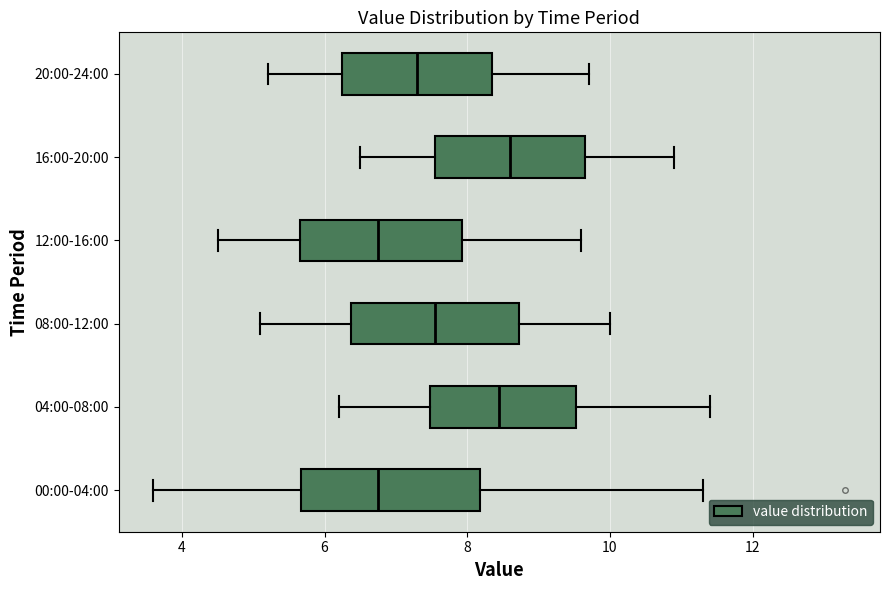

Reading bottom to top, transcribe this box plot: for each box, give where its median line is, the range the box spans, and where its two whiskers end, as read against the x-axis. The values are not printed on the chart, so give them approximately, as read against the axis.

00:00-04:00: median 6.8, box 5.6 to 8.2, whiskers 3.6 to 11.4
04:00-08:00: median 8.4, box 7.4 to 9.6, whiskers 6.2 to 11.4
08:00-12:00: median 7.6, box 6.4 to 8.8, whiskers 5.2 to 10.0
12:00-16:00: median 6.8, box 5.6 to 8.0, whiskers 4.6 to 9.6
16:00-20:00: median 8.6, box 7.6 to 9.6, whiskers 6.6 to 11.0
20:00-24:00: median 7.4, box 6.2 to 8.4, whiskers 5.2 to 9.8